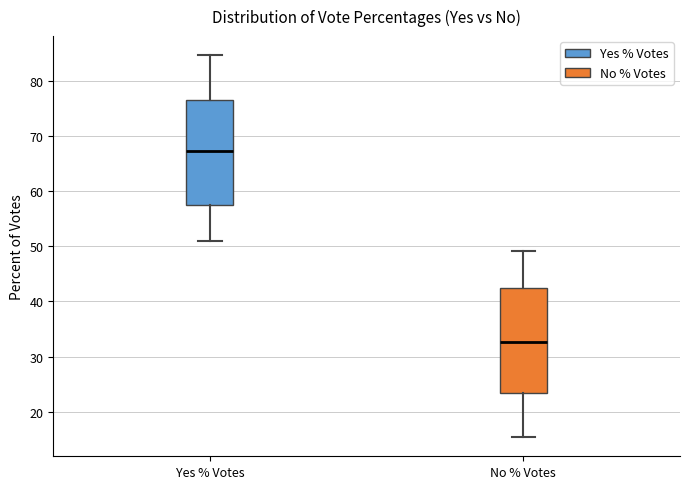

Which box has the highest median line?

Yes % Votes